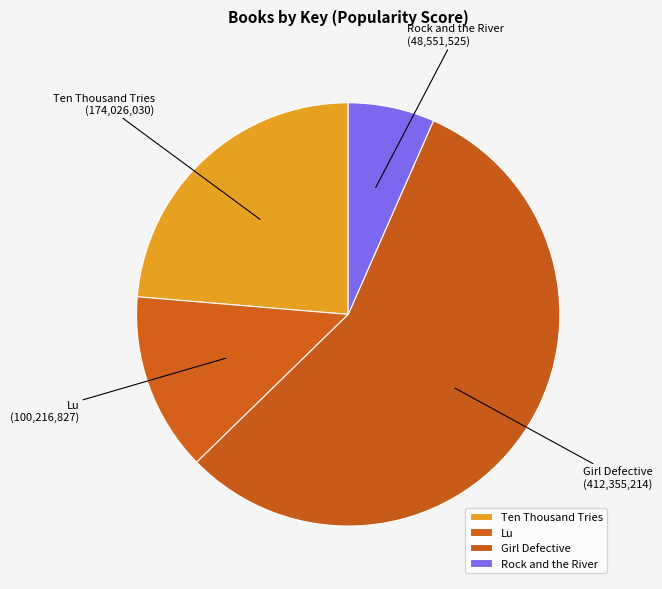

Between Lu and Girl Defective, which is larger?

Girl Defective